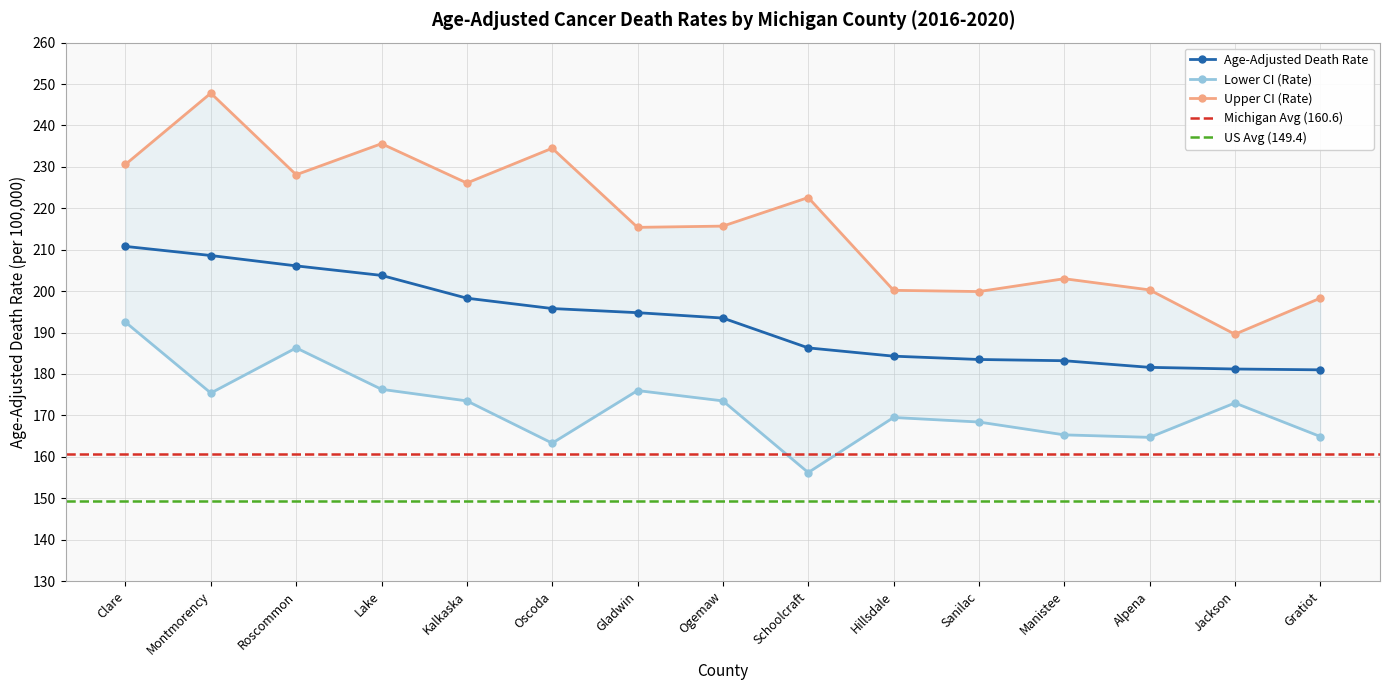

Which series has the largest total across all categories?

Upper CI (Rate)